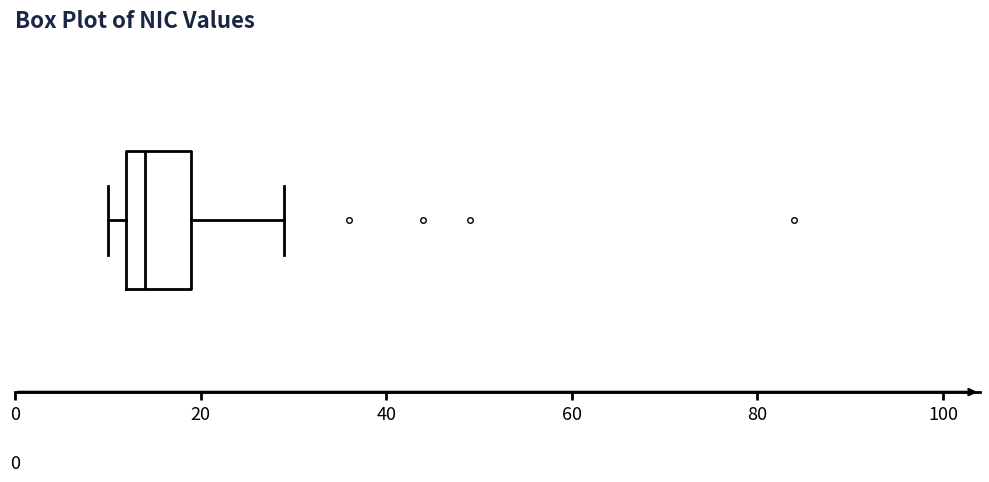

Transcribe this box plot: give where the median line is, the range the box spans, and where the two whiskers end, as read against the x-axis. The values are not printed on the chart, so give them approximately, as read against the axis.

median 14, box 12 to 20, whiskers 10 to 30